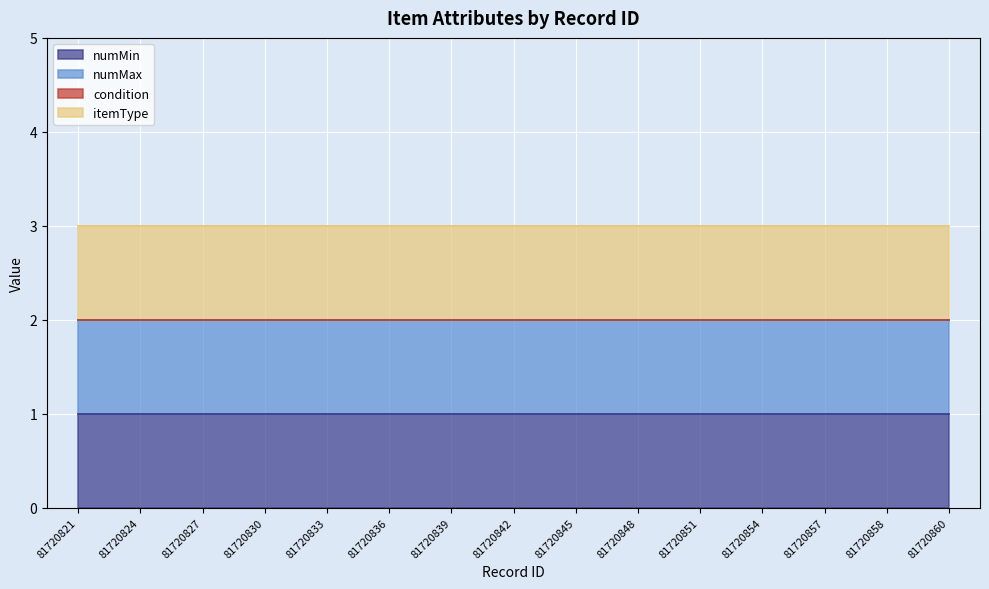

What is the highest value of the itemType series?

1